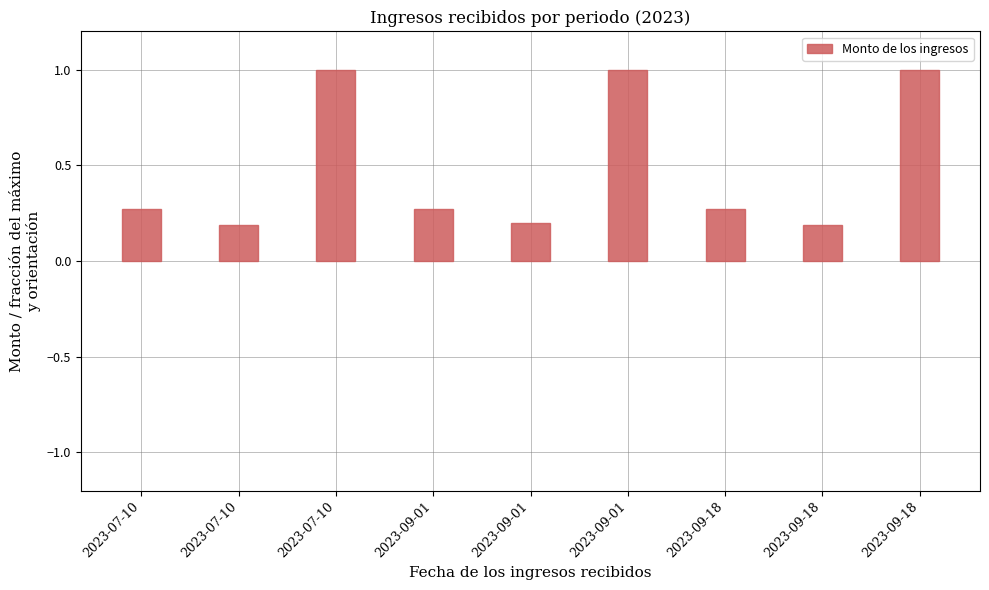

Count the number of data series in this chart.

1